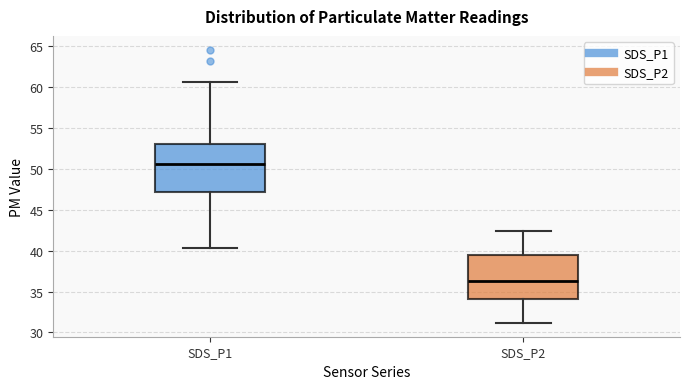

Where is the lower edge of the box for SDS_P2 on the y-axis? The values are not printed on the chart, so give them approximately, as read against the axis.

34.0